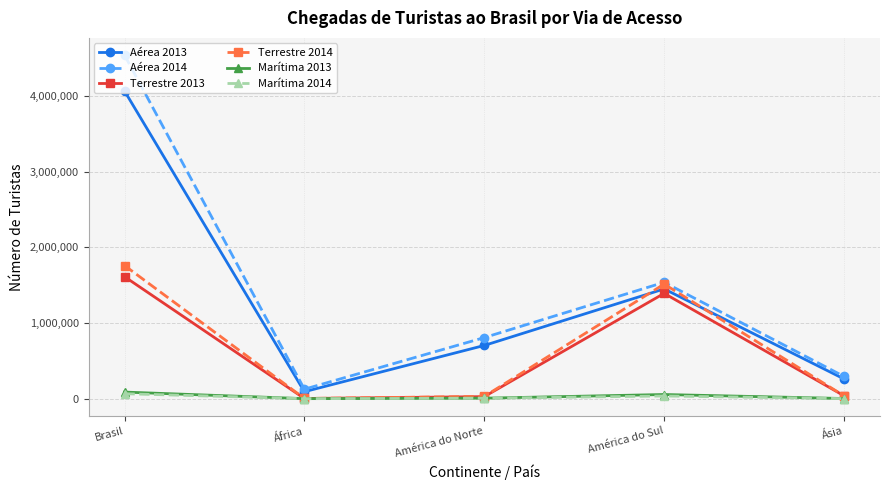

Is it true that Aérea 2013 equals 2348237 at Brasil?

False